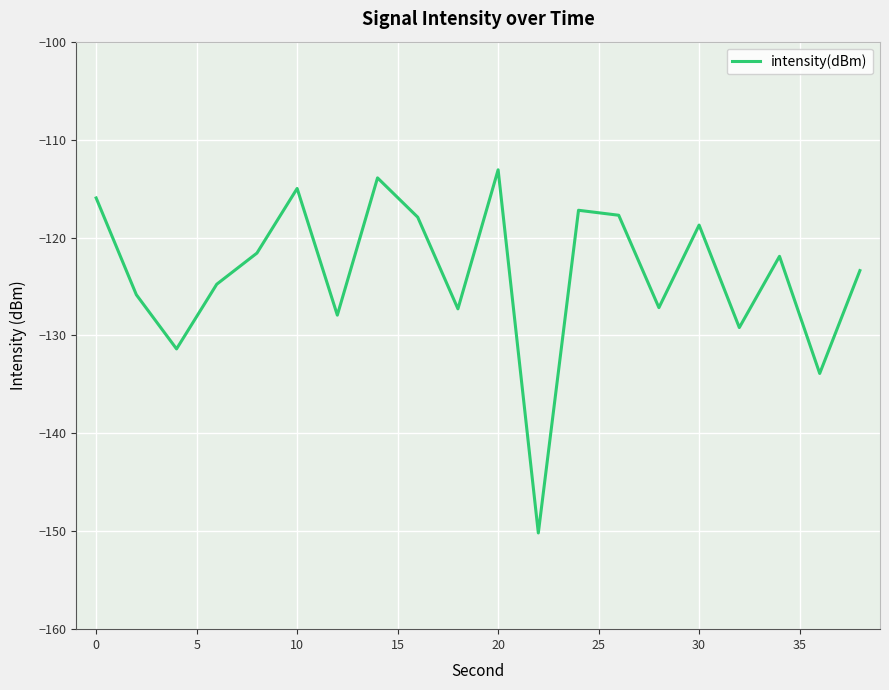

What is the difference between the maximum and minimum values?

37.1